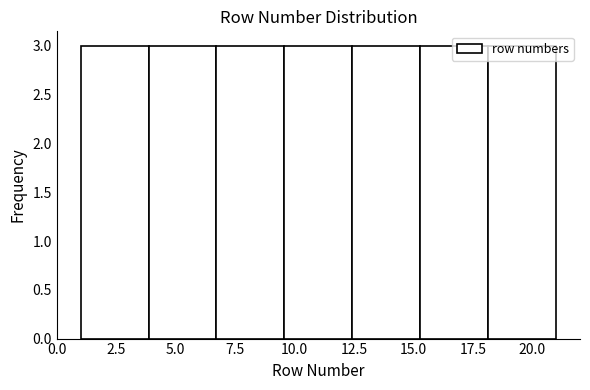

Reading left to right, transcribe this chart: for each bar, give the range it covers on the x-axis and its height. Neither the bar edges nor the heights are printed on the chart, so give them approximately, as read against the axes.

1.0 to 4.0: 3
4.0 to 6.5: 3
6.5 to 9.5: 3
9.5 to 12.5: 3
12.5 to 15.5: 3
15.5 to 18.0: 3
18.0 to 21.0: 3